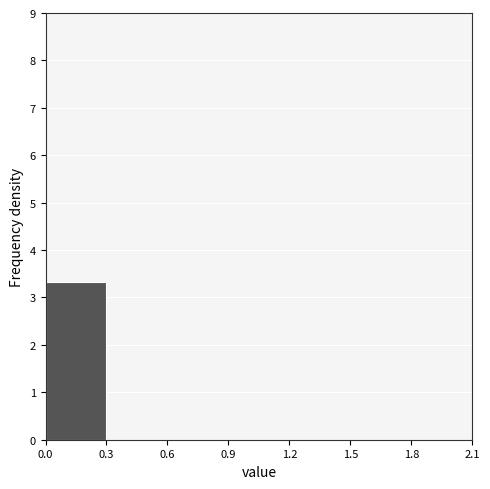

Reading left to right, transcribe this chart: for each bar, give the range it covers on the x-axis and its height. The values are not printed on the chart, so give them approximately, as read against the axis.

0.0 to 0.3: 3.3
0.3 to 0.6: 0
0.6 to 0.9: 0
0.9 to 1.2: 0
1.2 to 1.5: 0
1.5 to 1.8: 0
1.8 to 2.1: 0